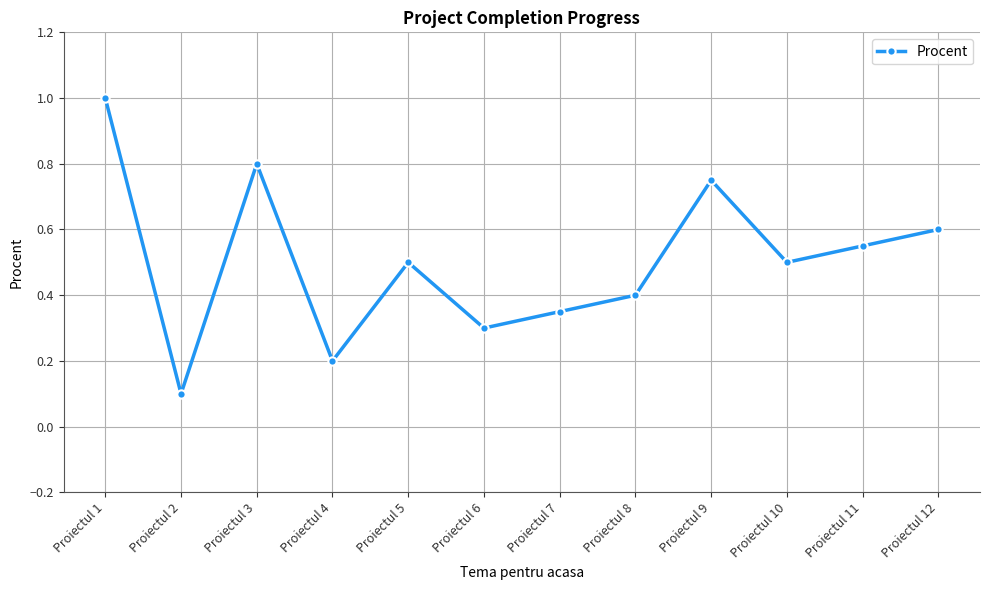

What is the difference between the second highest and minimum values?

0.7